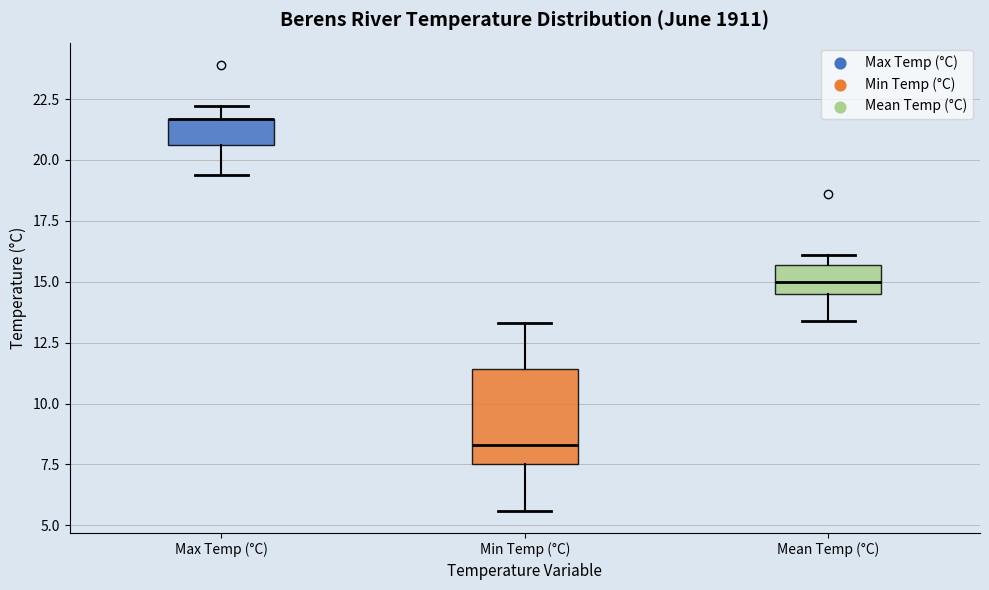

Reading left to right, read every box against the y-axis: the position of its median line, the range the box covers, and the ends of its whiskers. The values are not printed on the chart, so give them approximately, as read against the axis.

Max Temp (°C): median 21.5 (drawn on the box's upper edge), box 20.5 to 21.5, whiskers 19.5 to 22.0
Min Temp (°C): median 8.5, box 7.5 to 11.5, whiskers 5.5 to 13.5
Mean Temp (°C): median 15.0, box 14.5 to 15.5, whiskers 13.5 to 16.0